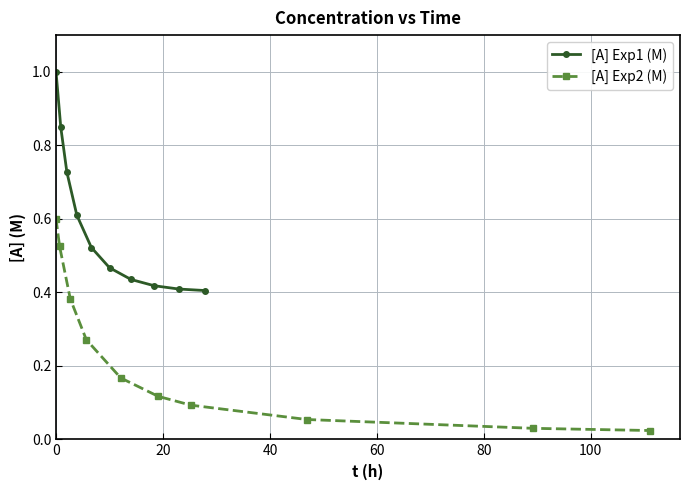

What is the value of the [A] Exp1 (M) point at the 3rd from the left?

0.7